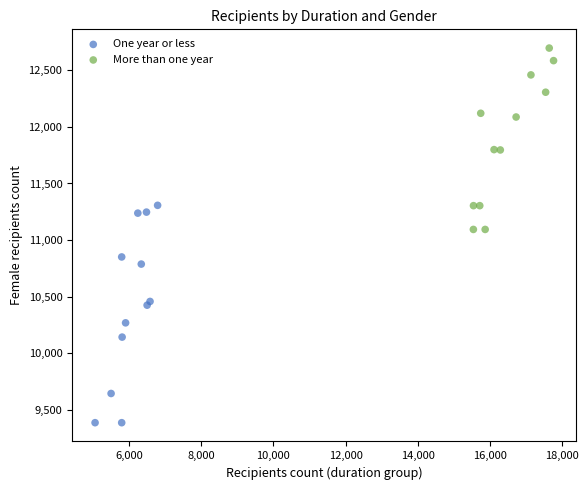

Which series has the largest Y range (max minus min)?

One year or less